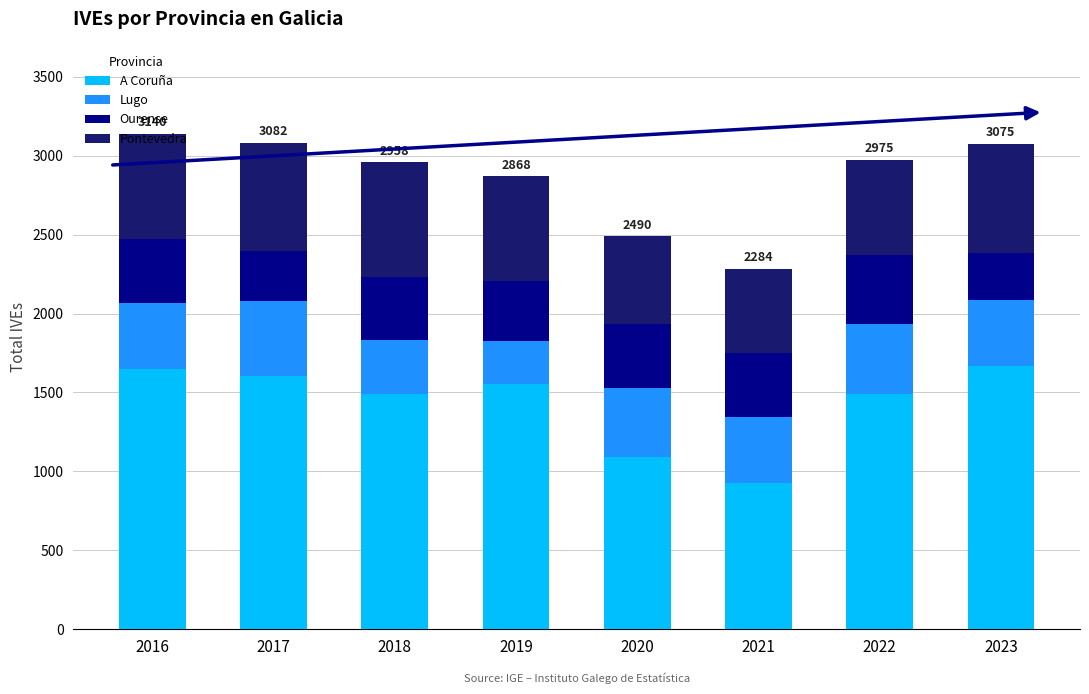

What is the total value across all series at 2016?

3140